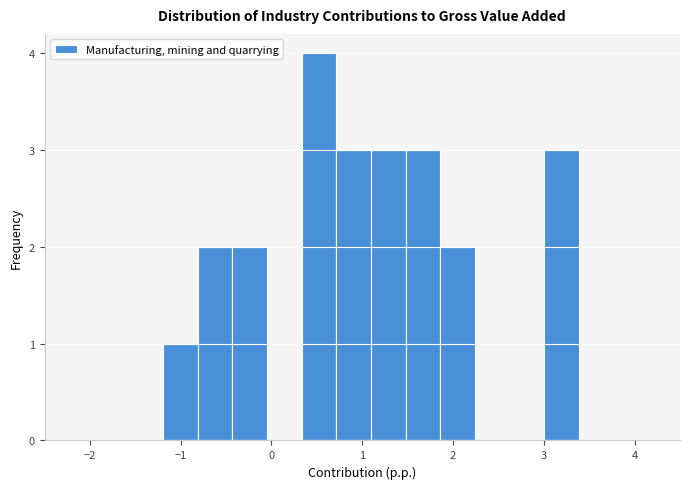

Read against the x-axis, roughly where is the centre of the tallest bar?

0.5